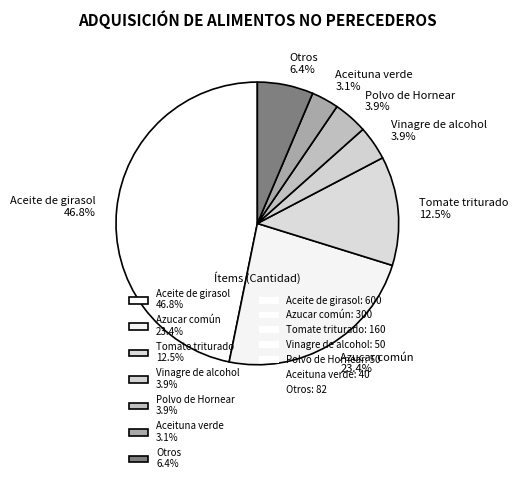

What is the largest slice in the pie chart?

Aceite de girasol 46.8%